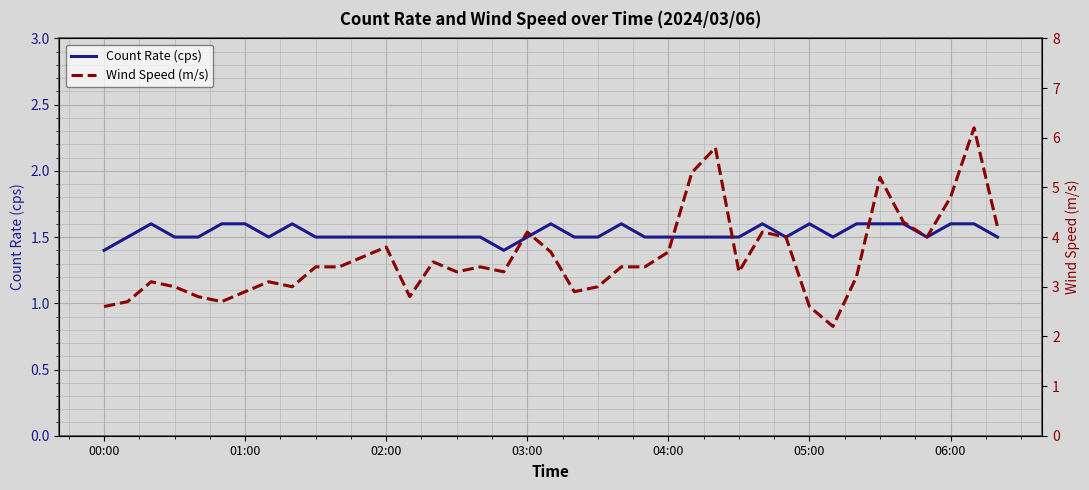

Rank the series at 33 from highest to lowest value.

Wind Speed (m/s), Count Rate (cps)